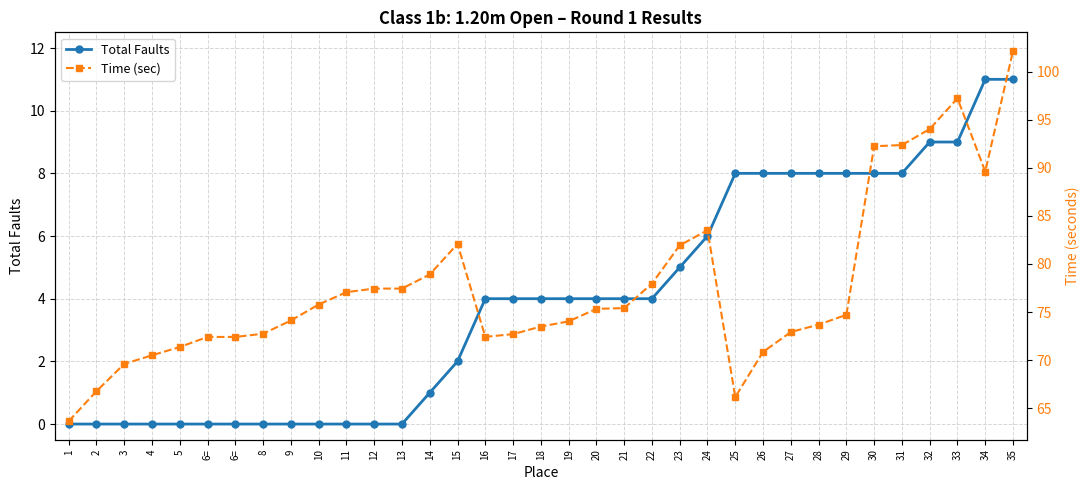

What are all the series names shown in the legend?

Total Faults, Time (sec)